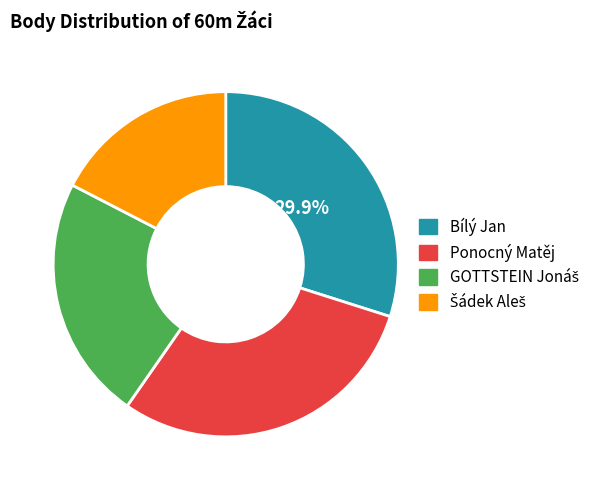

To the nearest percent, what percentage of the pie is Bílý Jan?

30%